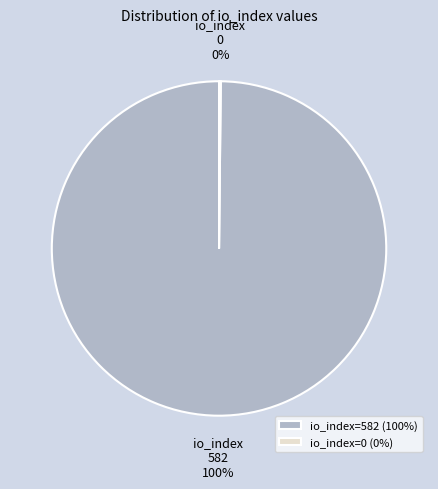

The io_index=582 slice represents 86% of the pie. True or false?

False